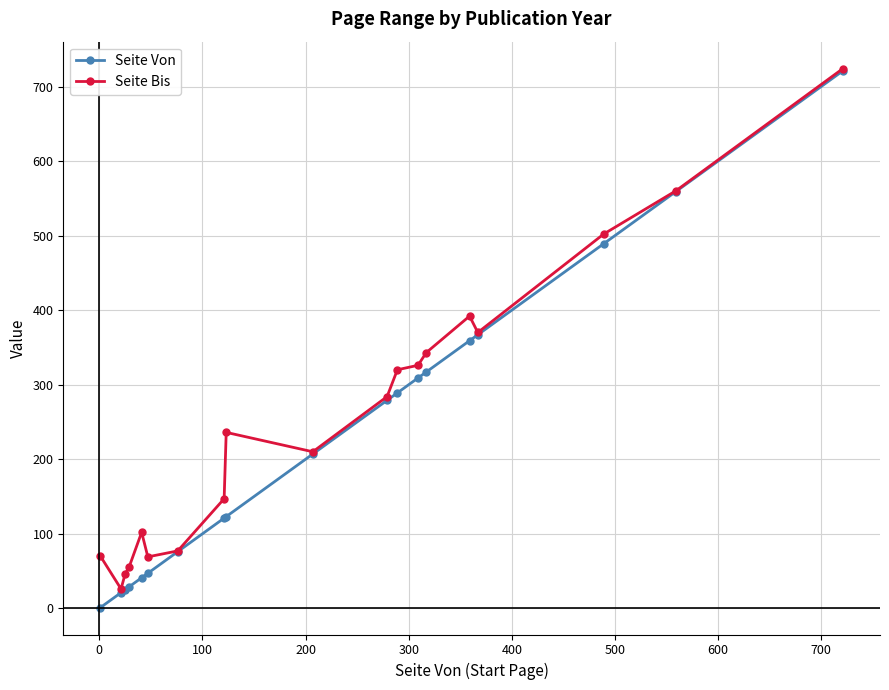

Which series has the largest range (max minus min)?

Seite Von